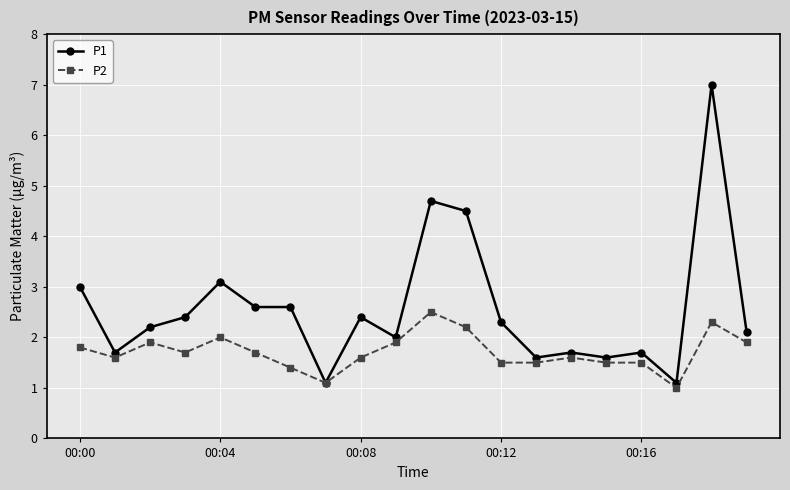

What is the value of the P2 point at the 16th from the left?

1.5